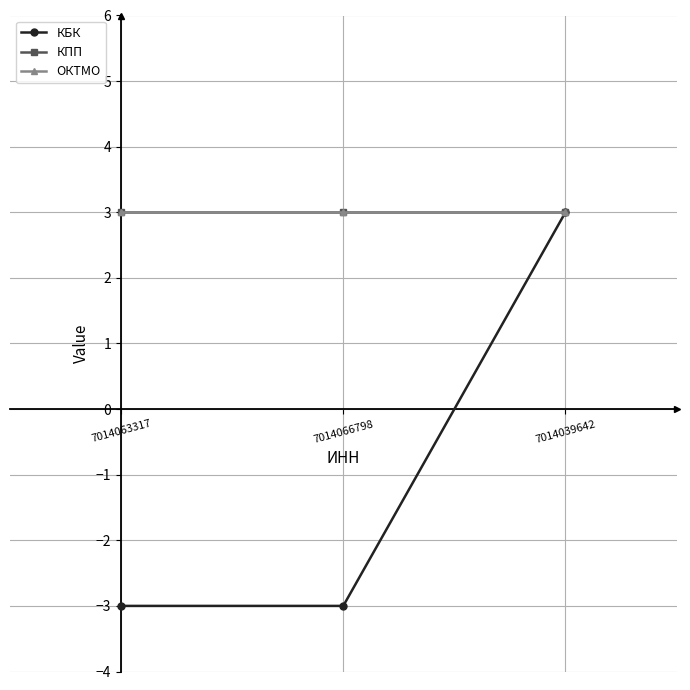

At how many categories does at least one series exceed 0?

3